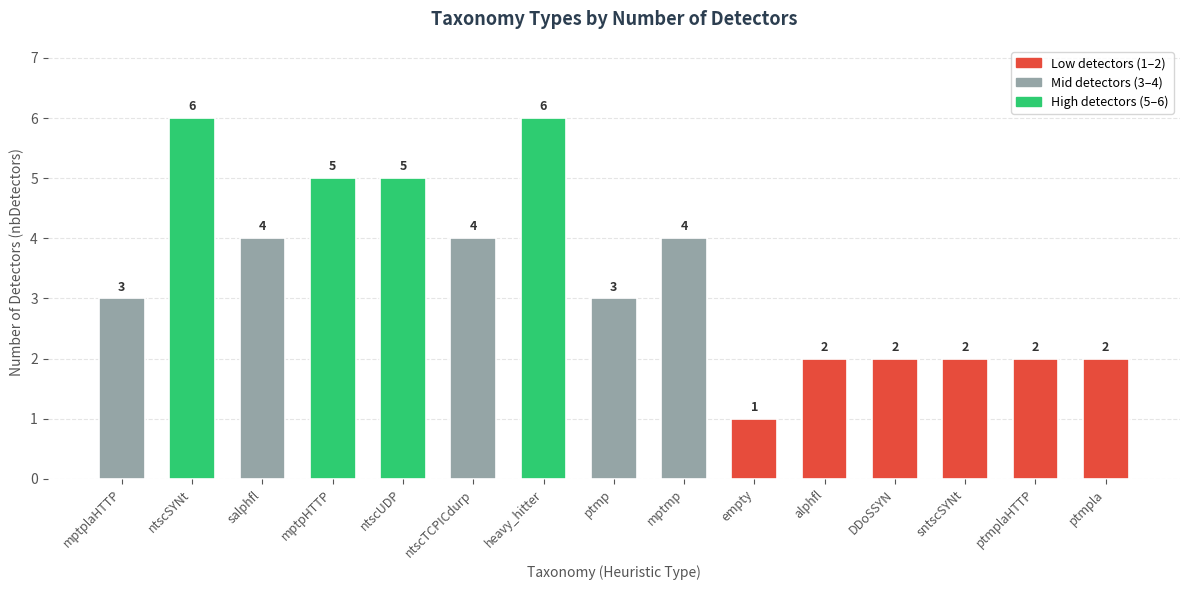

Which has a higher value, salphfl or ptmplaHTTP?

salphfl